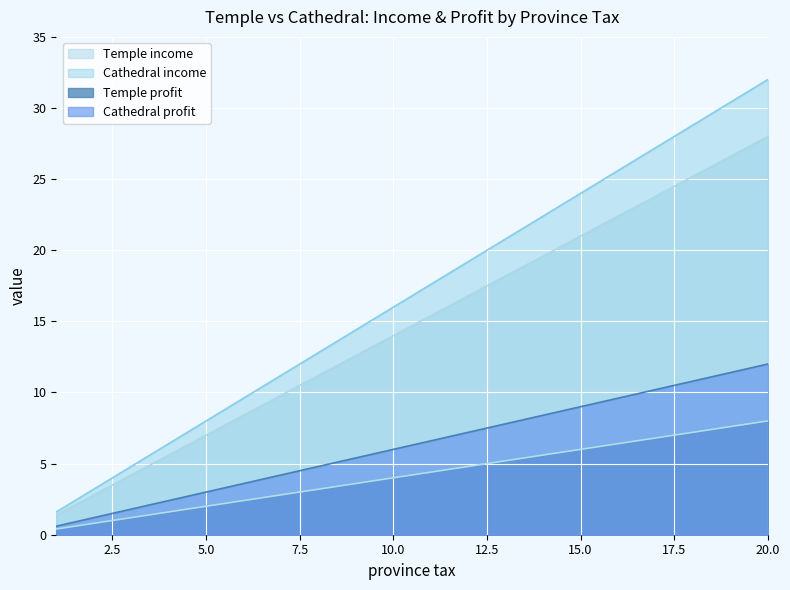

What is the value of the Cathedral income point at the 18th from the left?

28.8